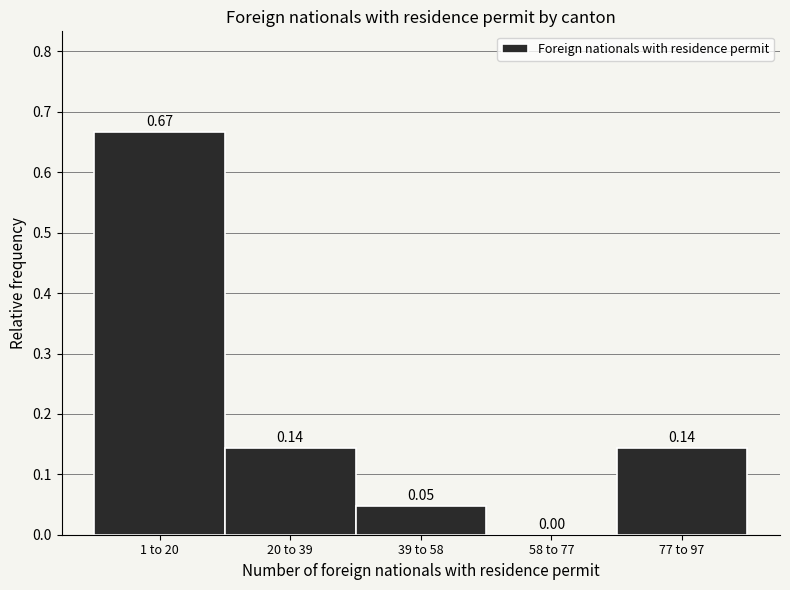

Which has a higher value, 77 to 97 or 58 to 77?

77 to 97